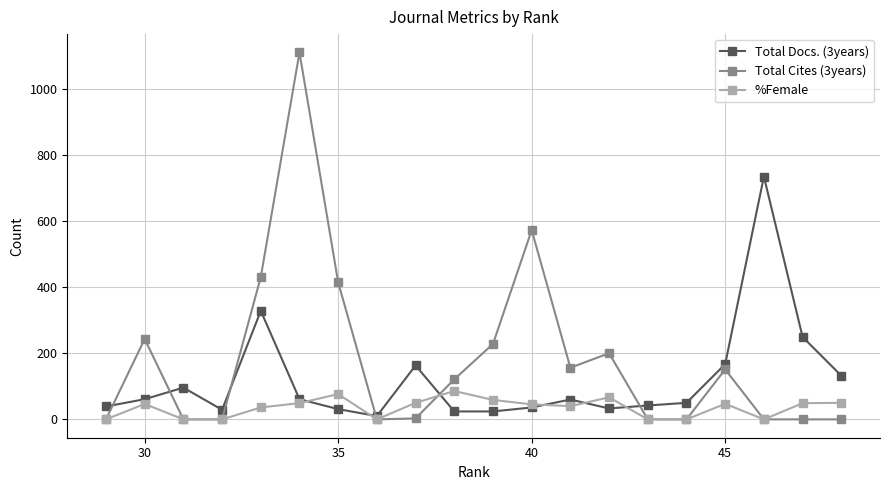

What is the difference between the second highest and second lowest values in the Total Docs. (3years) series?

304.0